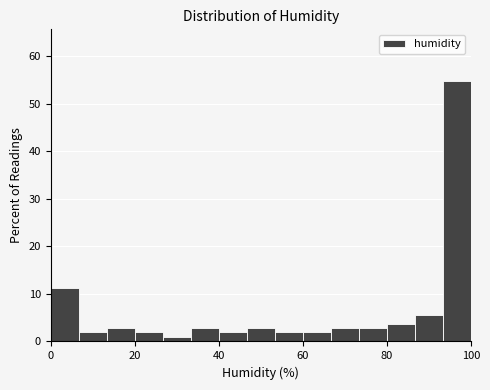

Read against the x-axis, roughly where is the centre of the tallest bar?

96